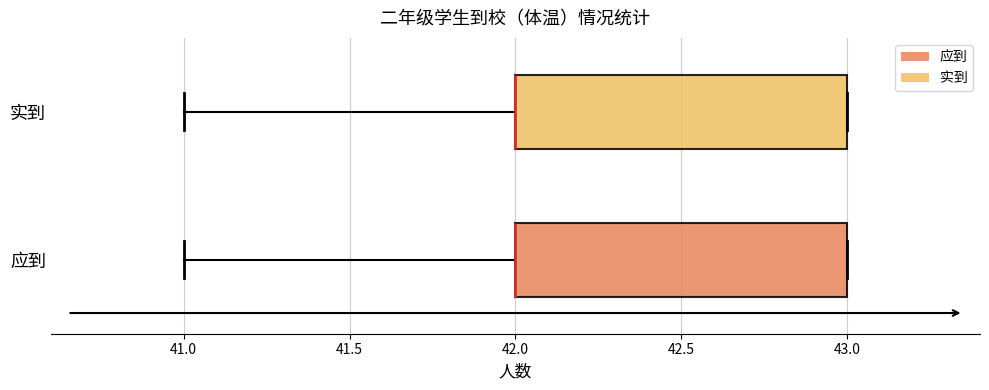

Where is the left edge of the box for 实到 on the x-axis? The values are not printed on the chart, so give them approximately, as read against the axis.

42